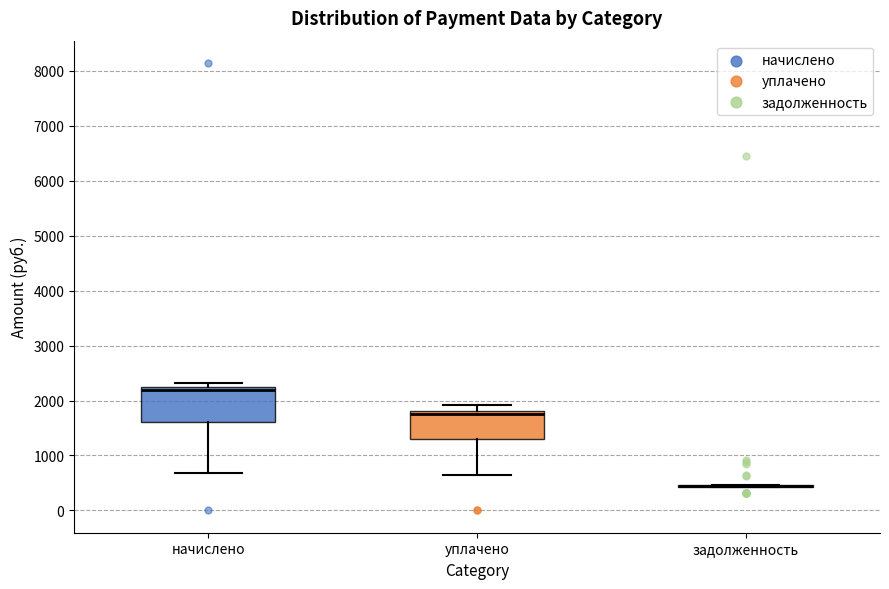

Reading left to right, transcribe this box plot: for each box, give where its median line is, the range the box spans, and where its two whiskers end, as read against the y-axis. The values are not printed on the chart, so give them approximately, as read against the axis.

начислено: median 2200 (just below the box's upper edge), box 1600 to 2200, whiskers 700 to 2300
уплачено: median 1800 (just below the box's upper edge), box 1300 to 1800, whiskers 600 to 1900
задолженность: box collapsed to a line at 400, whiskers 400 to 500